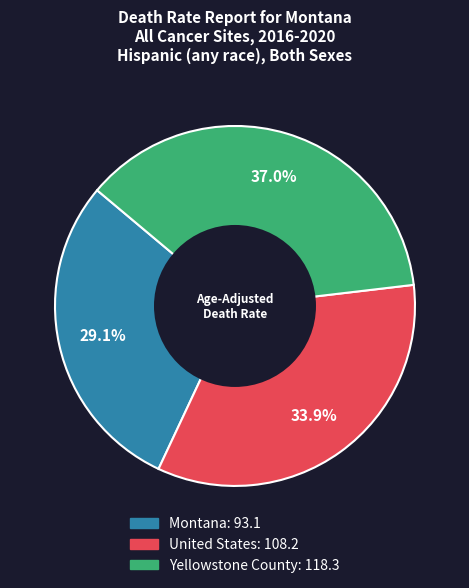

To the nearest percent, what portion does United States represent?

34%